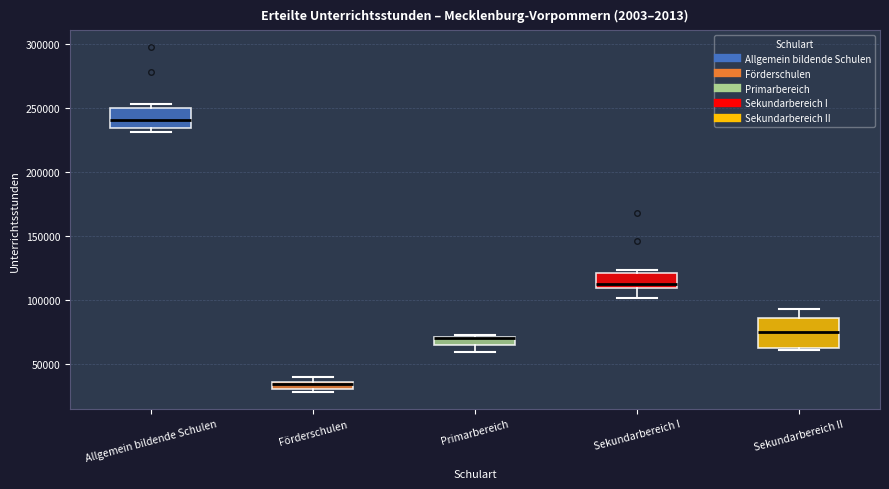

Comparing the boxes themselves (not the whiskers), which one is the tallest?

Sekundarbereich II